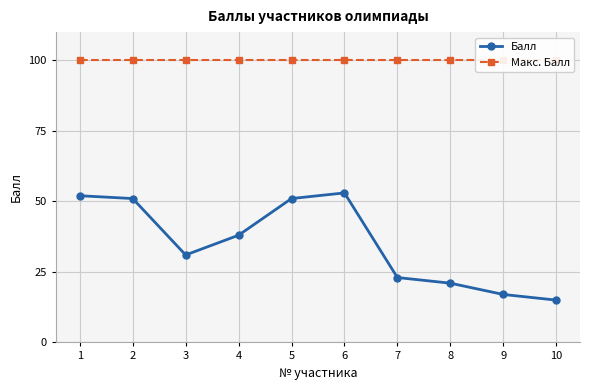

List the series in order of their overall mean, highest first.

Макс. Балл, Балл